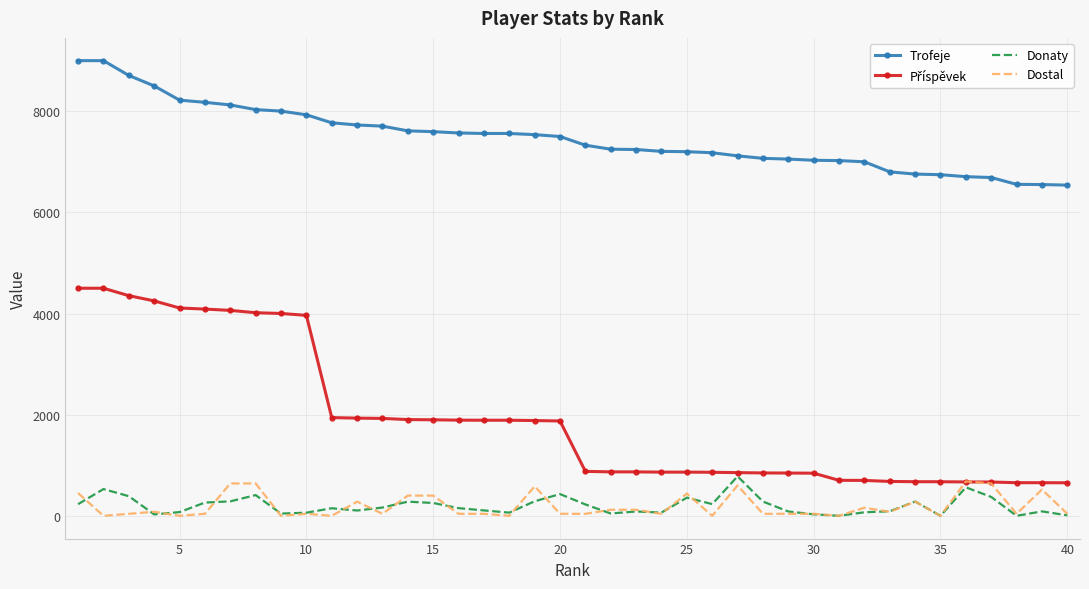

How many categories are shown in the chart?

40